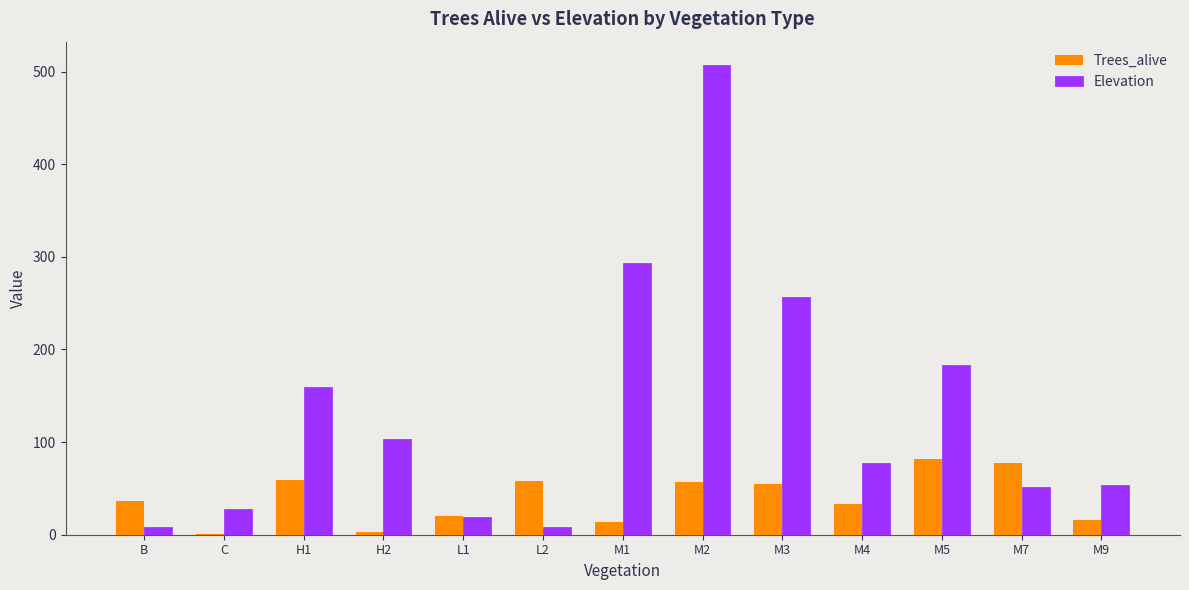

Where is Elevation nearest to the value 257?

M3